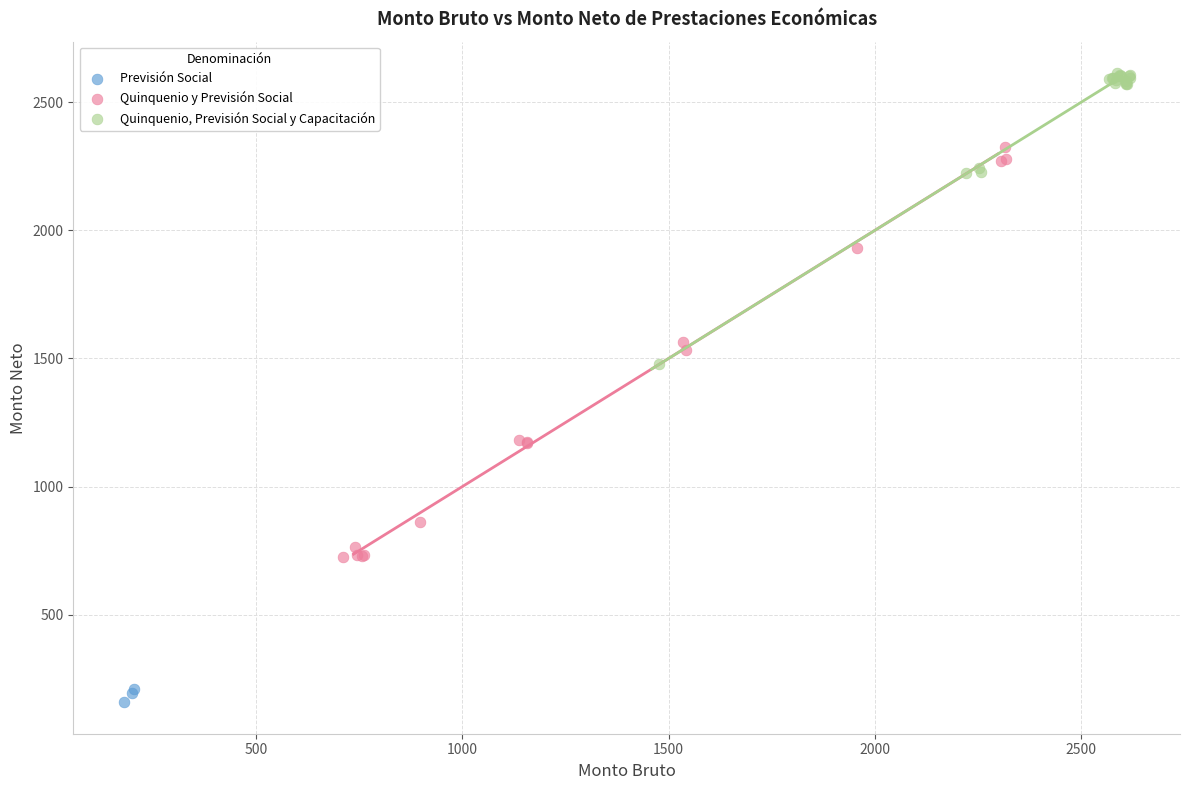

Which series reaches the maximum Y coordinate?

Quinquenio, Previsión Social y Capacitación